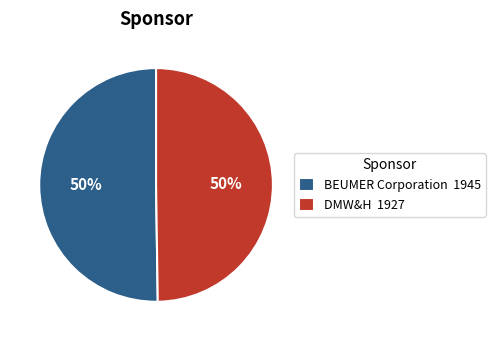

What percentage is the BEUMER Corporation 1945 slice, to the nearest percent?

50%